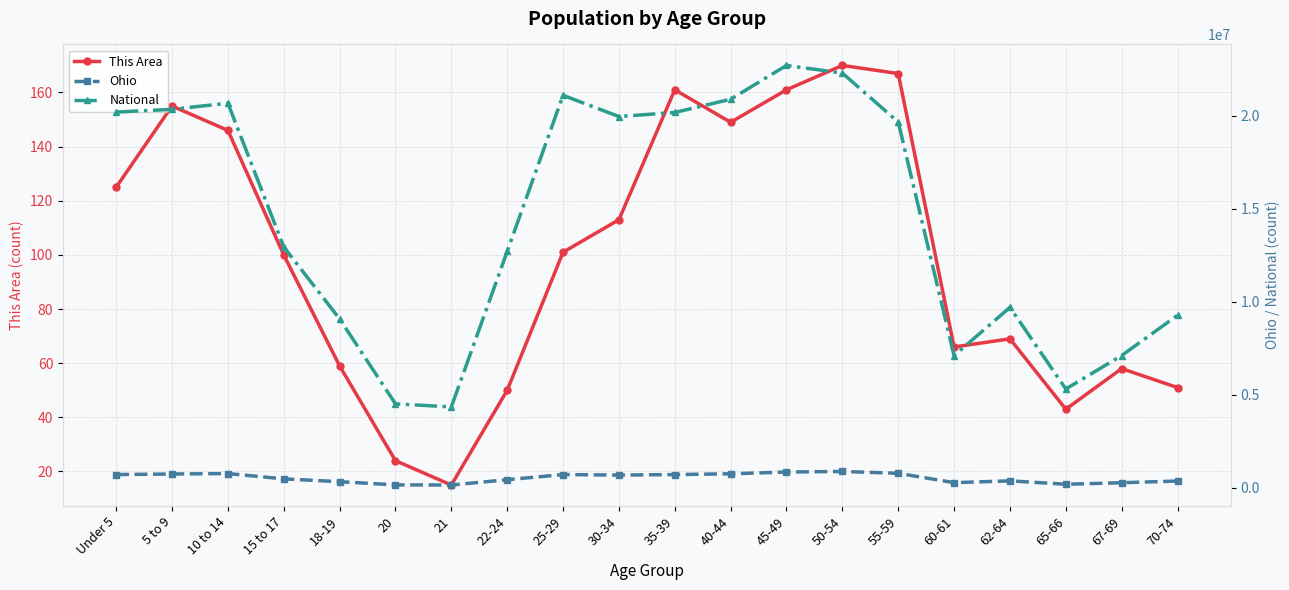

Reading right to left, transcribe all the data shown in this chart.

This Area: 51	58	43	69	66	167	170	161	149	161	113	101	50	15	24	59	100	146	155	125
Ohio: 371370	280531	198333	381006	284403	786857	887057	855134	761369	718462	691329	718630	442085	157045	163986	336375	487307	774699	747889	720856
National: 9278166	7115361	5319902	9704197	7113727	19664805	22298125	22708591	20890964	20179642	19962099	21101849	12712576	4354294	4519129	9086089	12954254	20677194	20348657	20201362